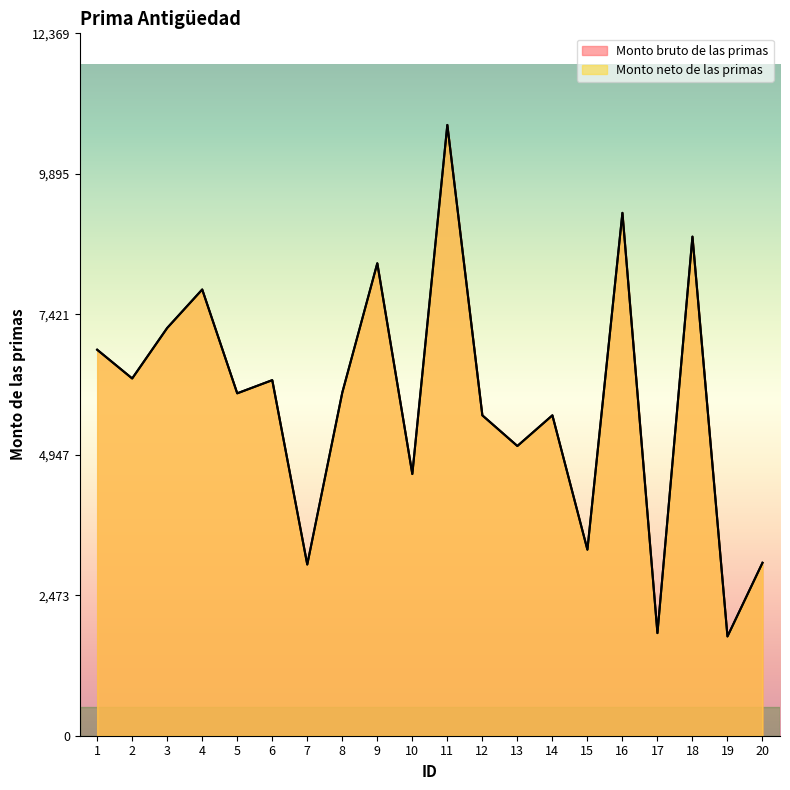

Where does the Monto neto de las primas series first go above 6042?

1